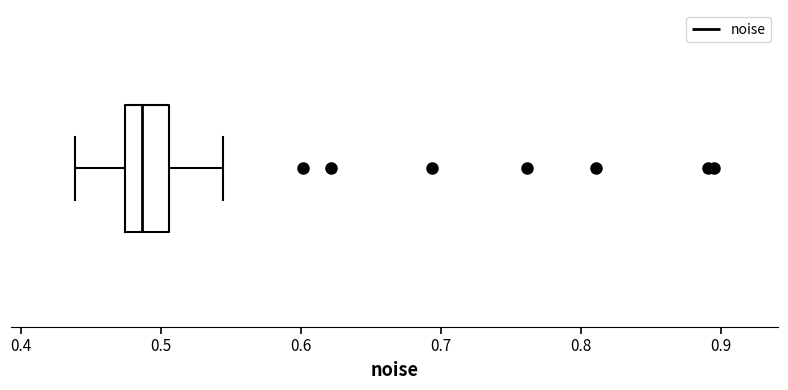

Where does the median line of the box sit on the x-axis? The values are not printed on the chart, so give them approximately, as read against the axis.

0.49